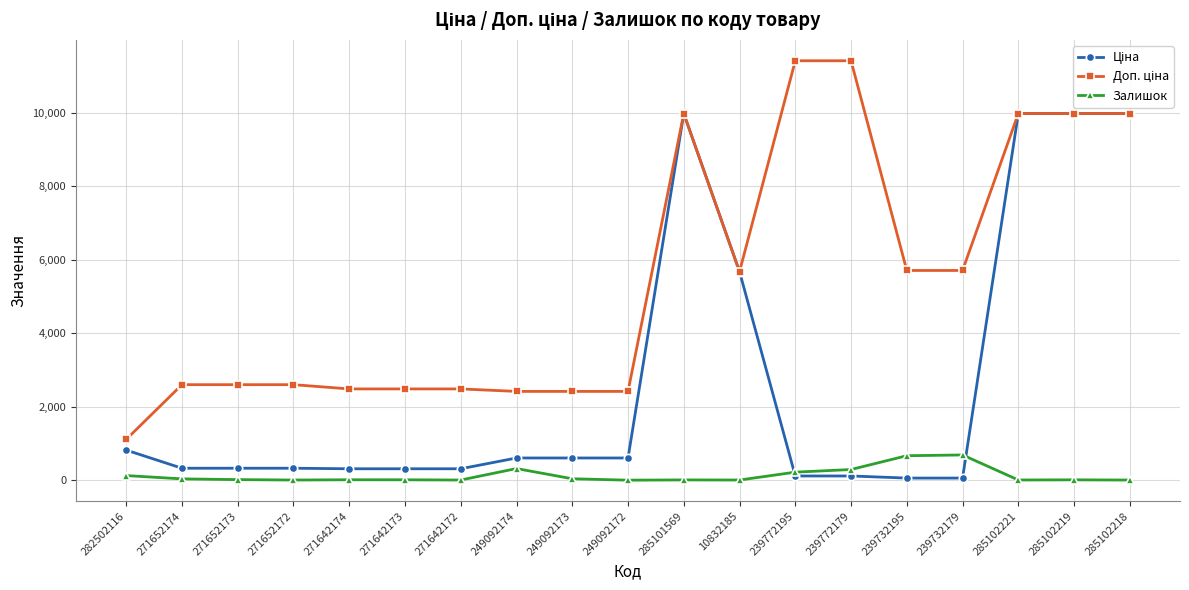

The Залишок series shows 218.0 at 239772195. True or false?

True